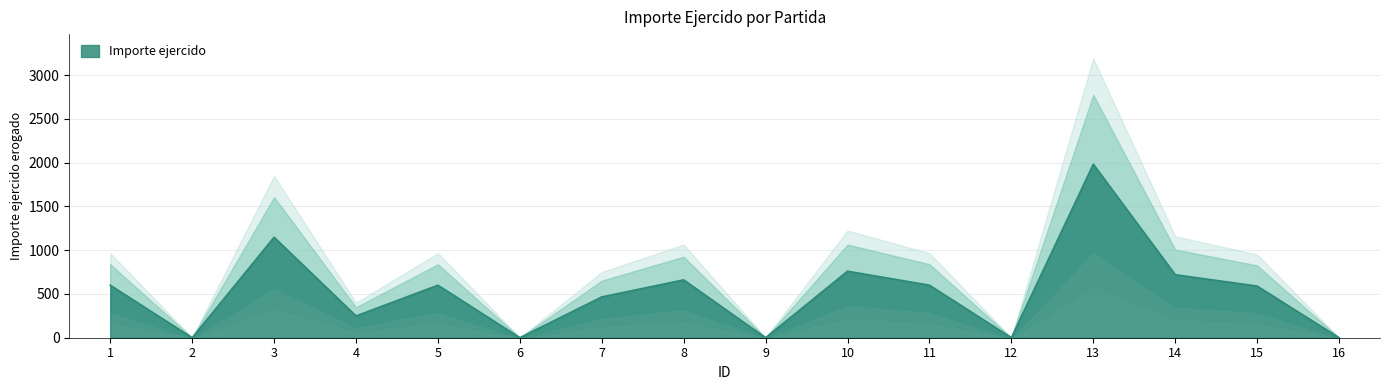

How many lines are shown in the chart?

1